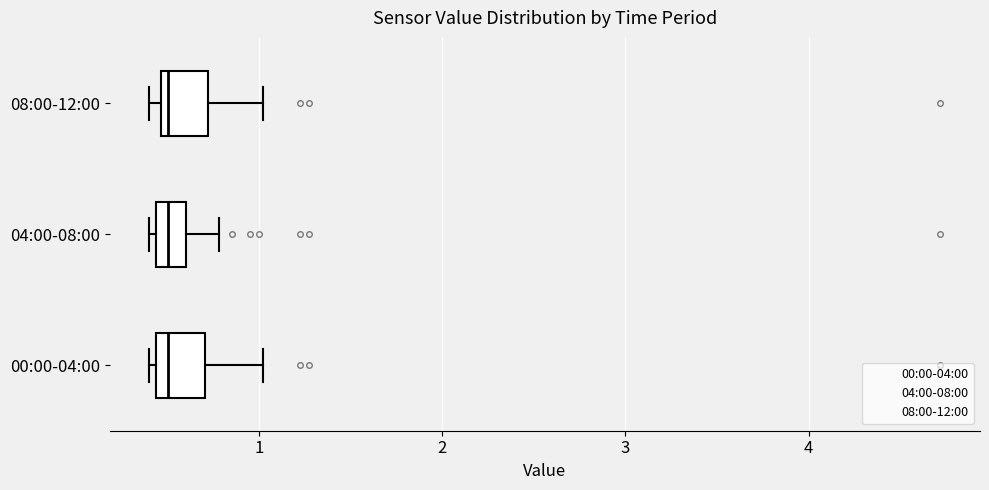

Where is the right edge of the box for 00:00-04:00 on the x-axis? The values are not printed on the chart, so give them approximately, as read against the axis.

0.7